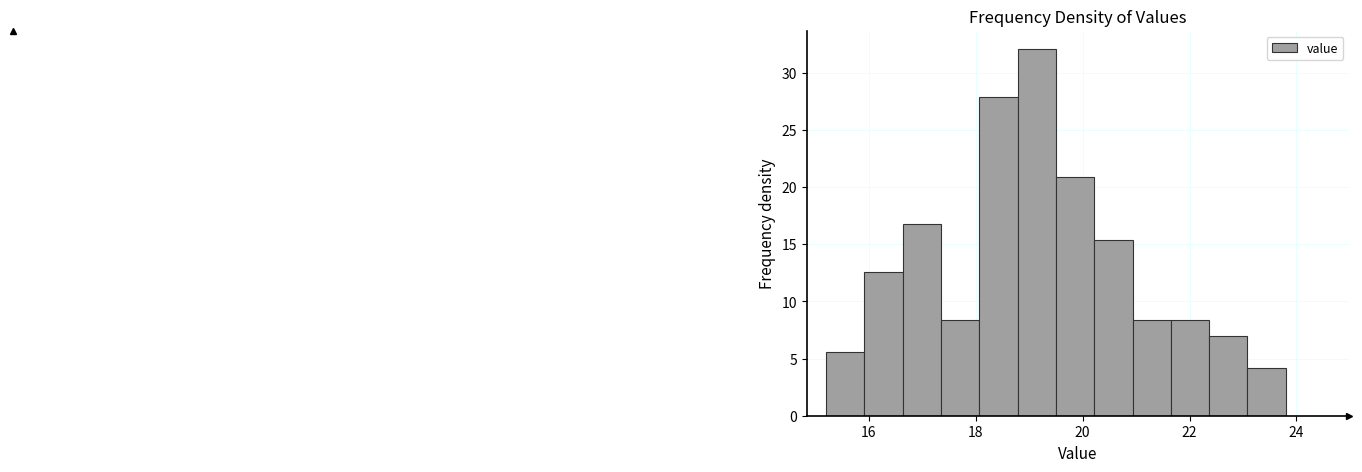

Read against the x-axis, roughly where is the centre of the tallest bar?

19.2